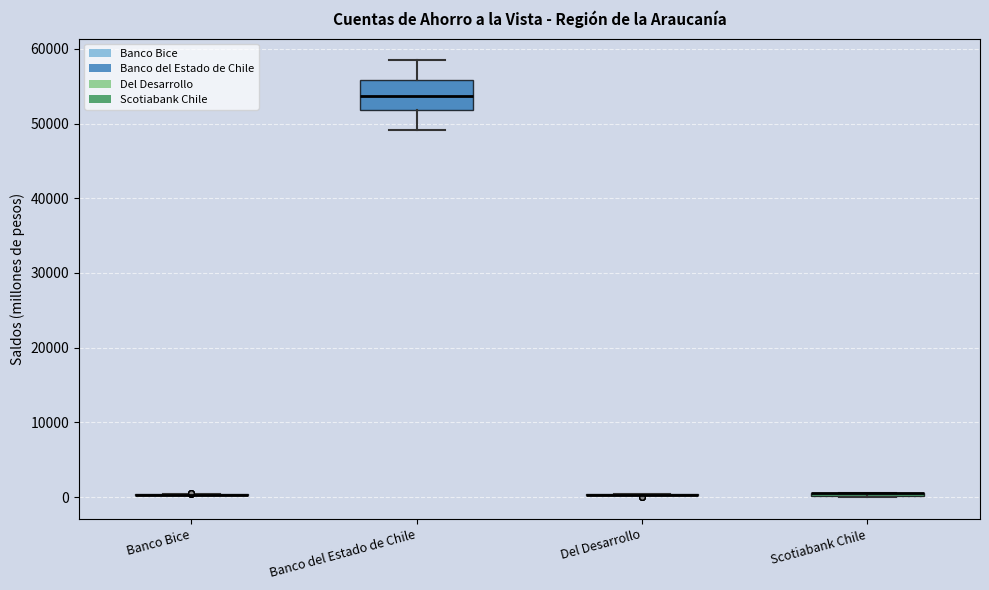

Comparing the boxes themselves (not the whiskers), which one is the tallest?

Banco del Estado de Chile